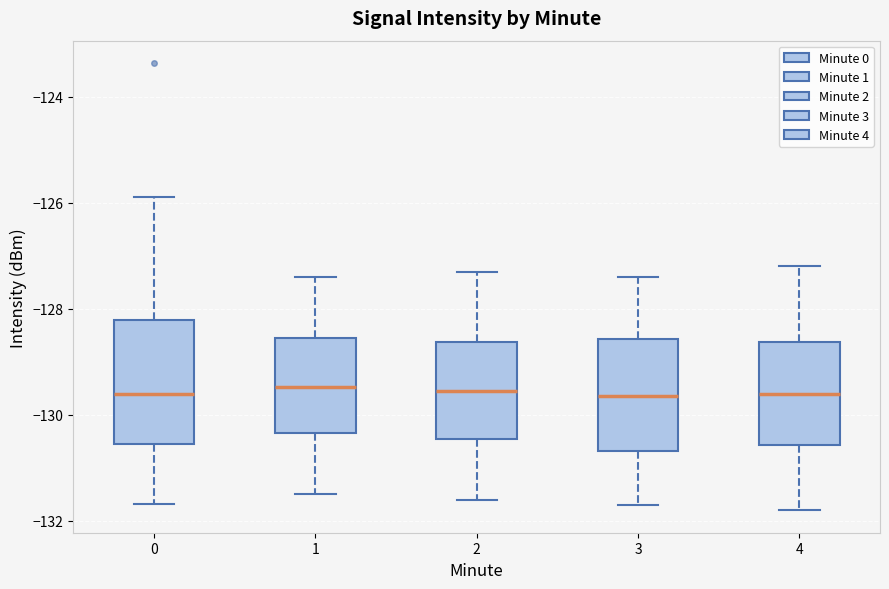

Where is the upper edge of the box at x = 3 on the y-axis? The values are not printed on the chart, so give them approximately, as read against the axis.

-128.6